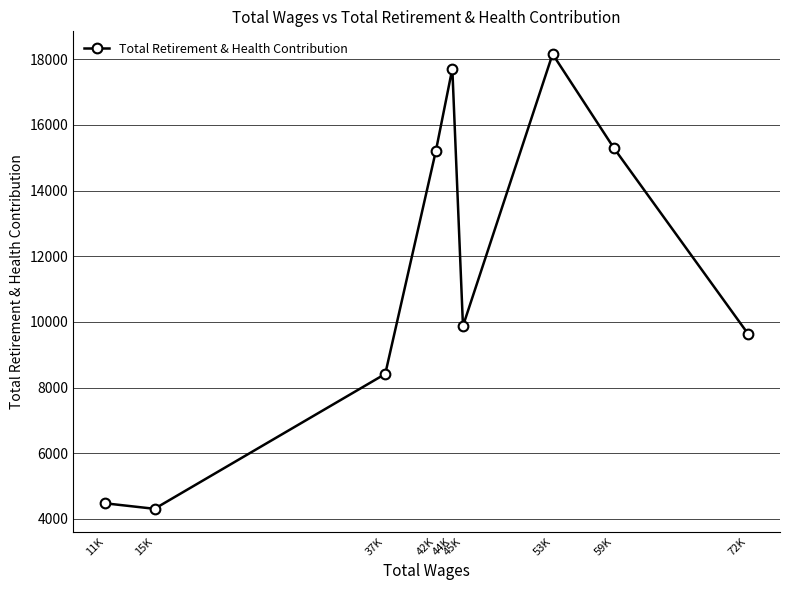

What is the approximate value at 59K?

15301